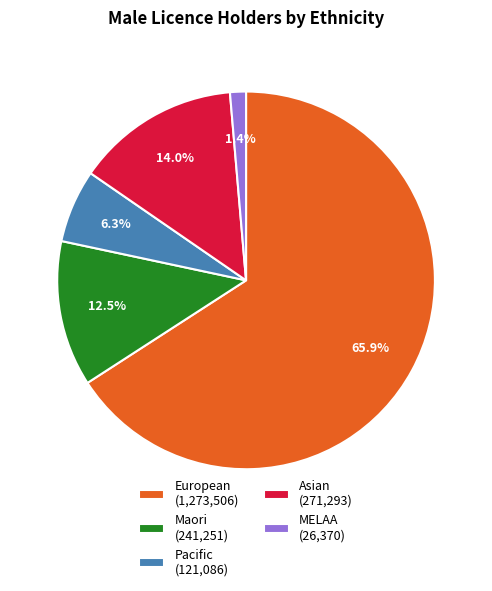

How much of the chart is everything except Pacific (121,086)?

93.7%